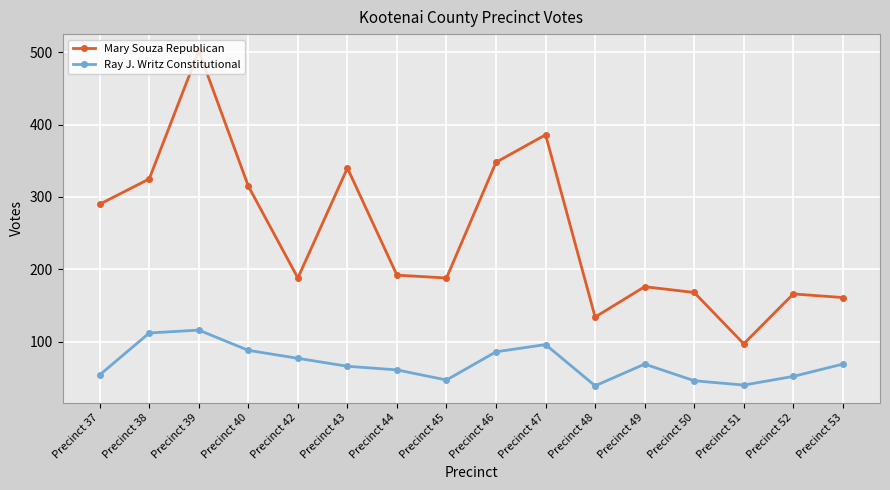

How many lines are shown in the chart?

2